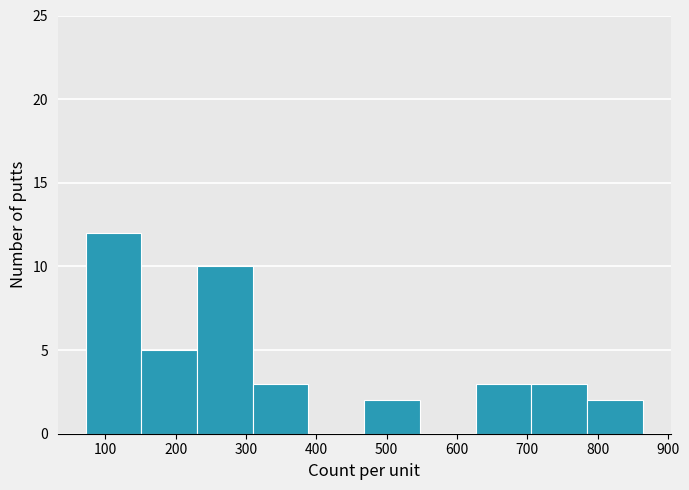

Reading left to right, list every bar in this chart as the range it spans on the x-axis followed by its height. Neither the bar edges nor the heights are printed on the chart, so give them approximately, as read against the axes.

70 to 150: 12
150 to 230: 5
230 to 310: 10
310 to 390: 3
390 to 470: 0
470 to 550: 2
550 to 630: 0
630 to 710: 3
710 to 780: 3
780 to 860: 2